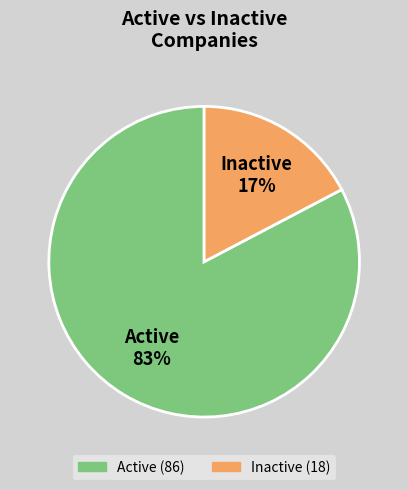

True or false: Inactive 17% accounts for 17% of the total.

True